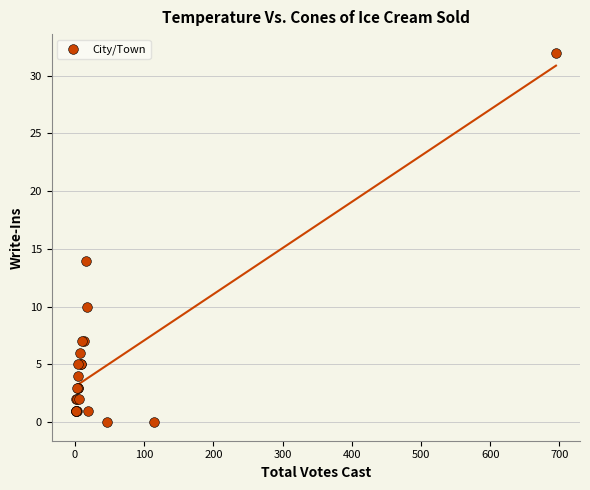

What Y value in the scatter plot is closest to 16?

14